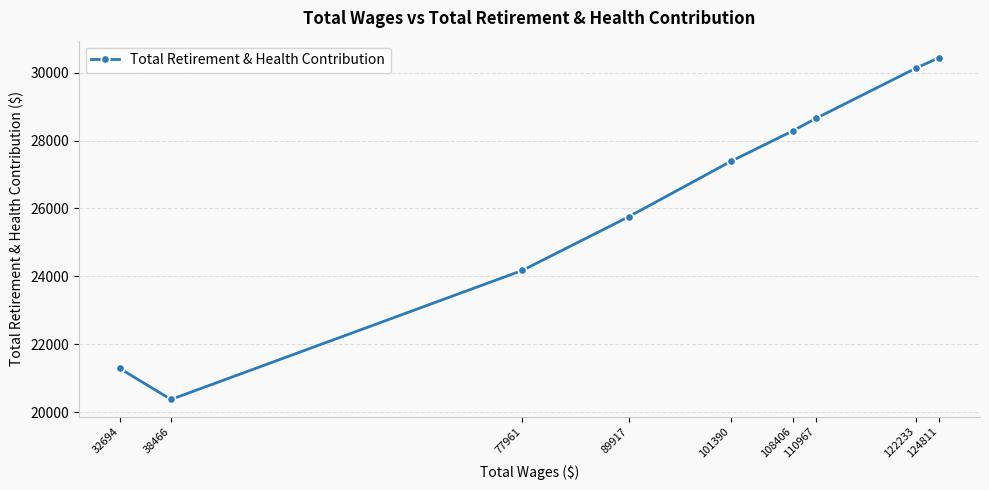

Count the number of data series in this chart.

1